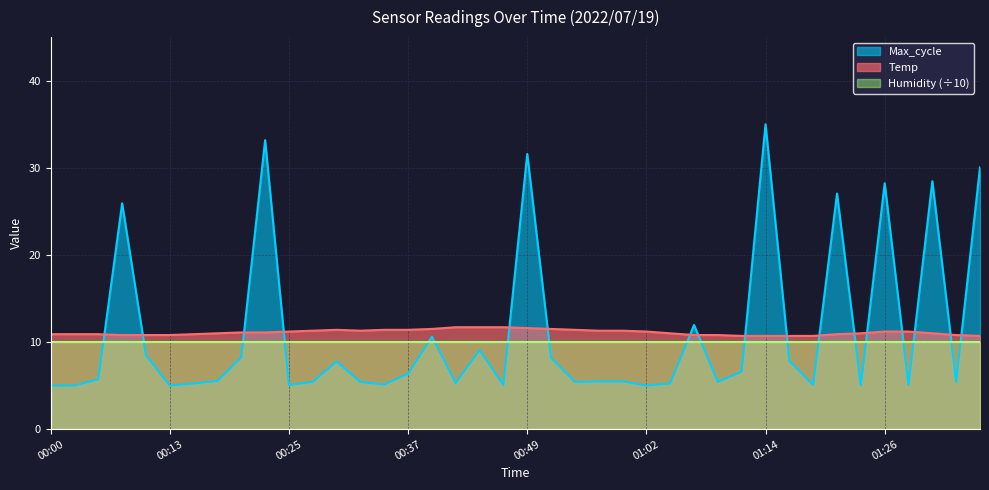

How many values in the Max_cycle series exceed 5?

35